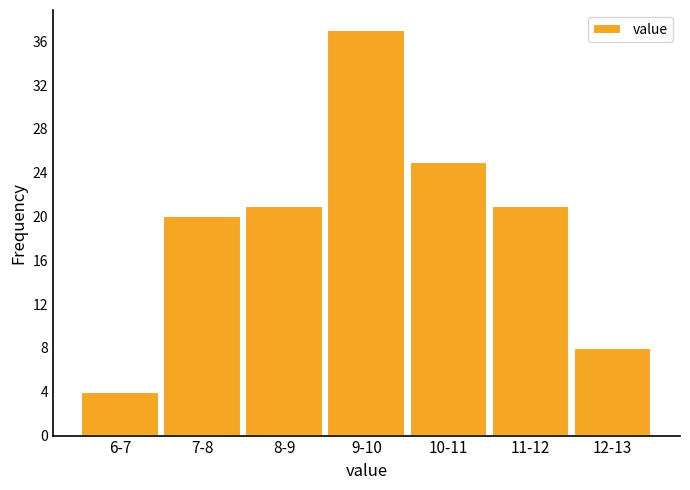

Reading left to right, what are all the values shown in this chart?

6-7=4	7-8=20	8-9=21	9-10=37	10-11=25	11-12=21	12-13=8